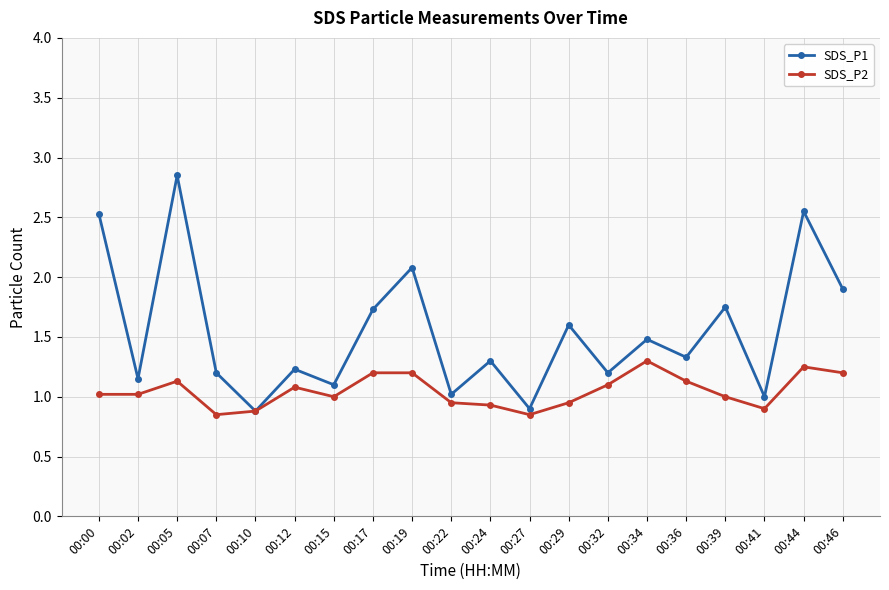

Count the number of categories in the chart.

20